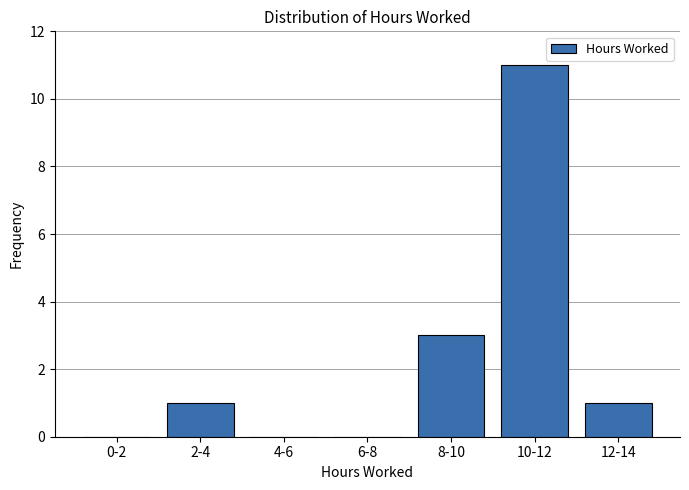

Reading left to right, list all the values displayed in this chart.

0-2=0	2-4=1	4-6=0	6-8=0	8-10=3	10-12=11	12-14=1